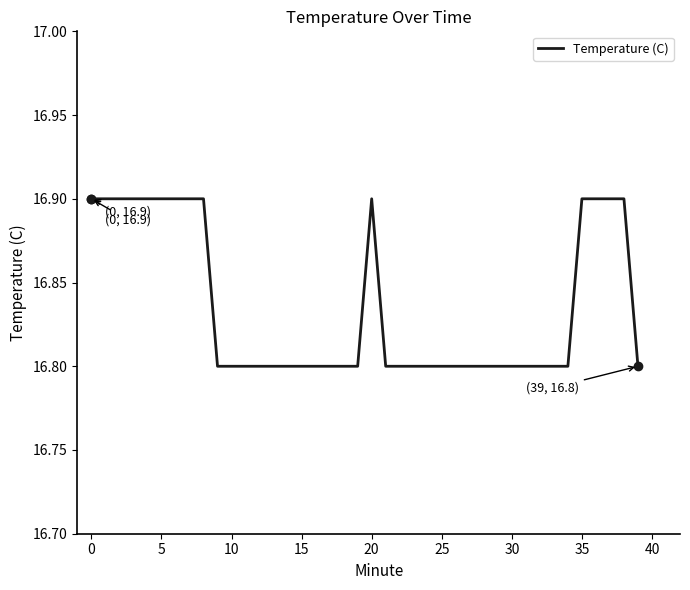

What is the greatest value displayed?

16.9